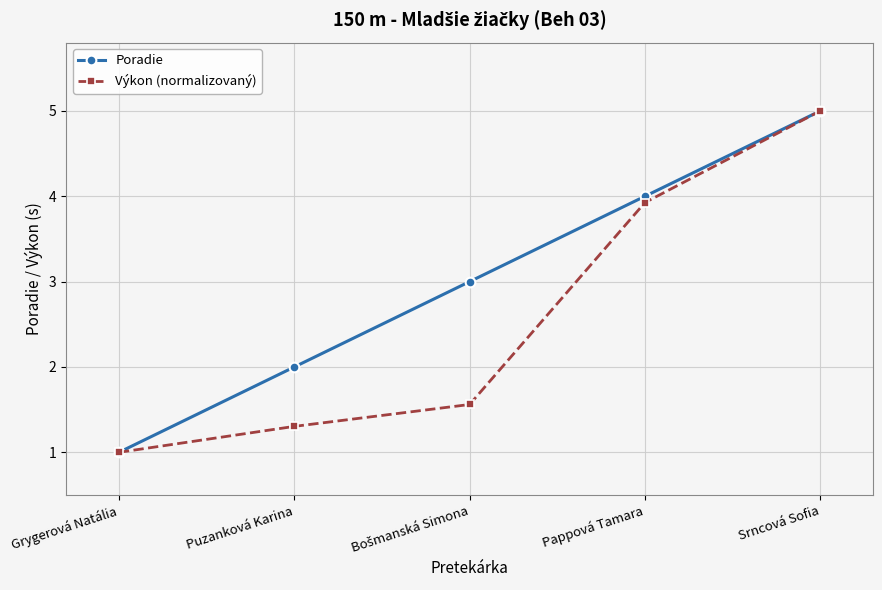

What is the label of the 4th point from the right?

Puzanková Karina